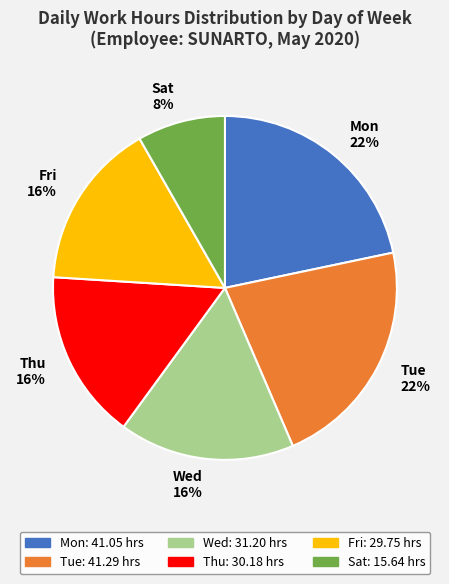

What is the smallest slice in the pie chart?

Sat 8%